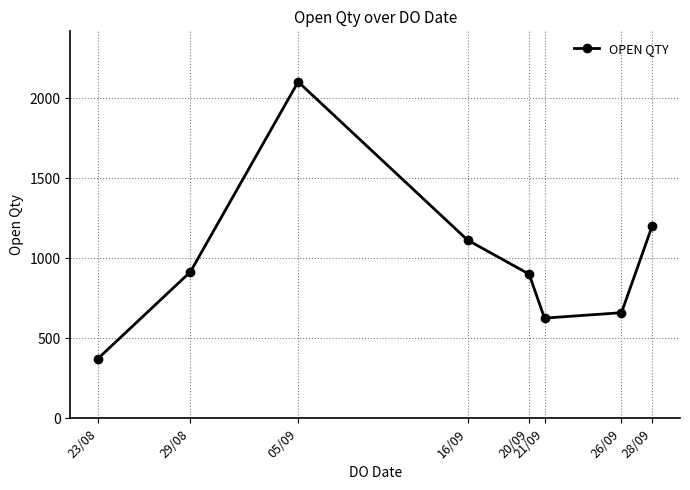

How many values are below 915?

4